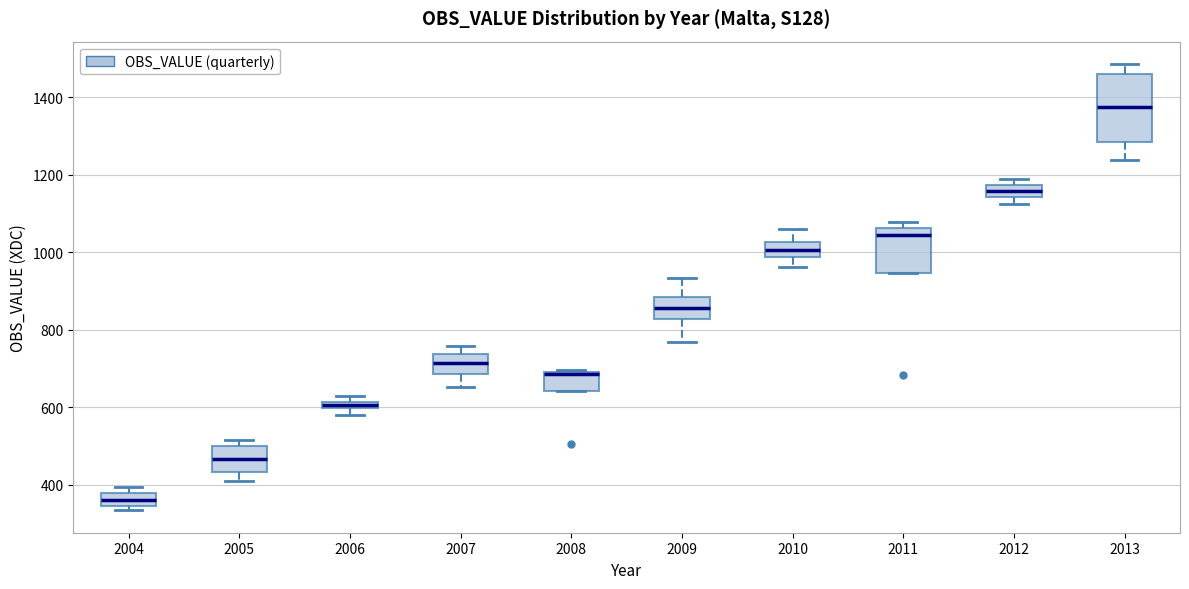

Comparing the boxes themselves (not the whiskers), which one is the tallest?

2013